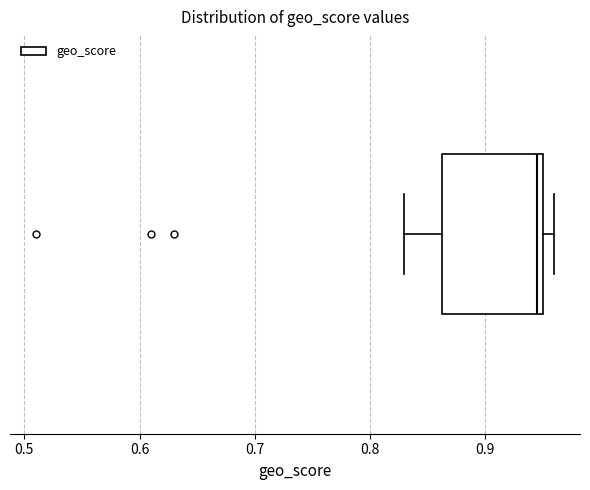

Transcribe this box plot: give where the median line is, the range the box spans, and where the two whiskers end, as read against the x-axis. The values are not printed on the chart, so give them approximately, as read against the axis.

median 0.95 (just left of the box's right edge), box 0.86 to 0.95, whiskers 0.83 to 0.96